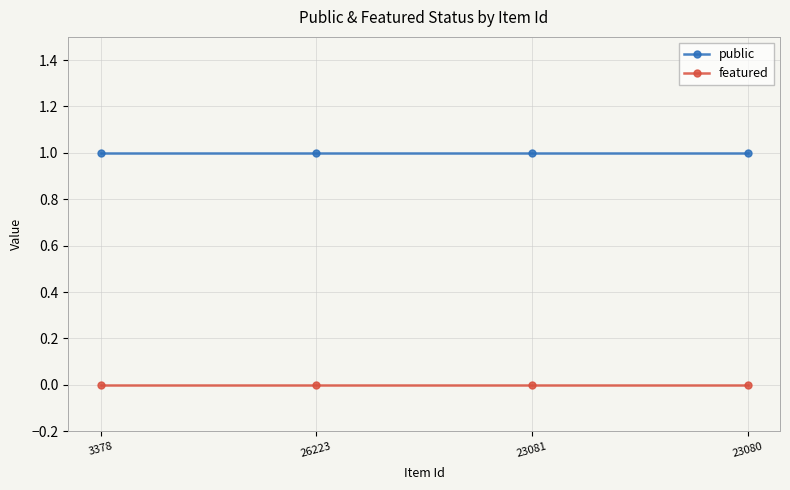

True or false: featured and public cross at least once.

False